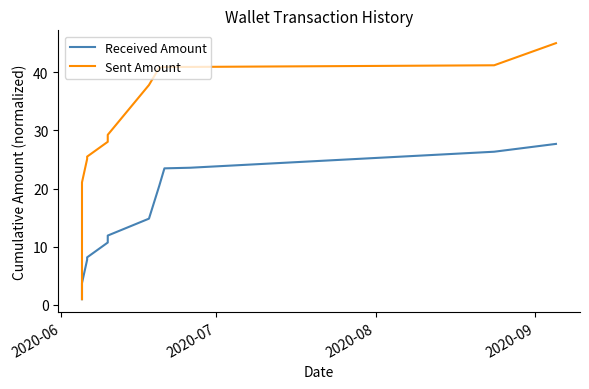

What are all the series names shown in the legend?

Received Amount, Sent Amount